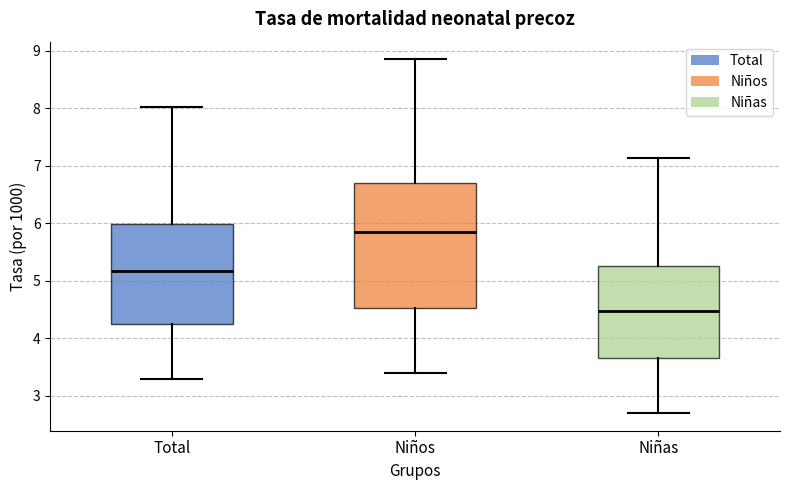

Where is the upper edge of the box for Niñas on the y-axis? The values are not printed on the chart, so give them approximately, as read against the axis.

5.3